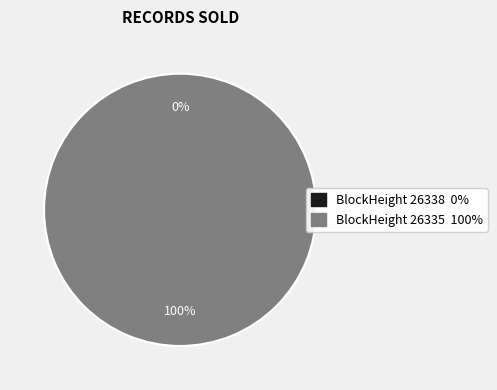

To the nearest percent, what is the combined percentage of 26335 and 26338?

100%